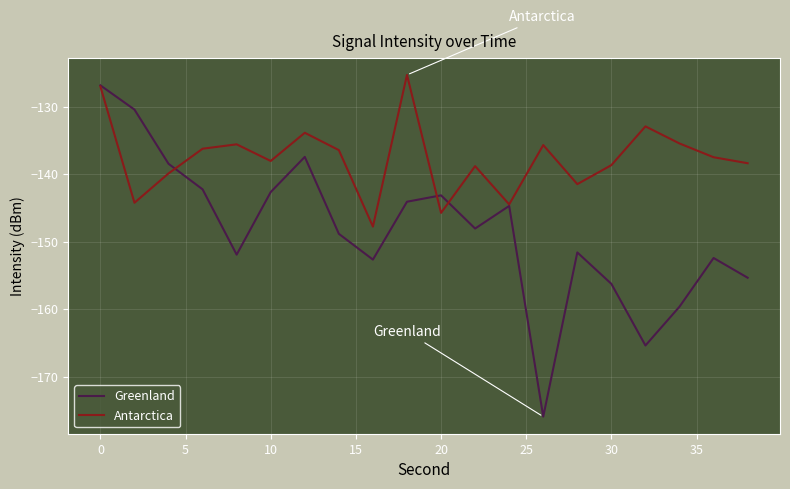

What is the greatest value displayed?

-125.3